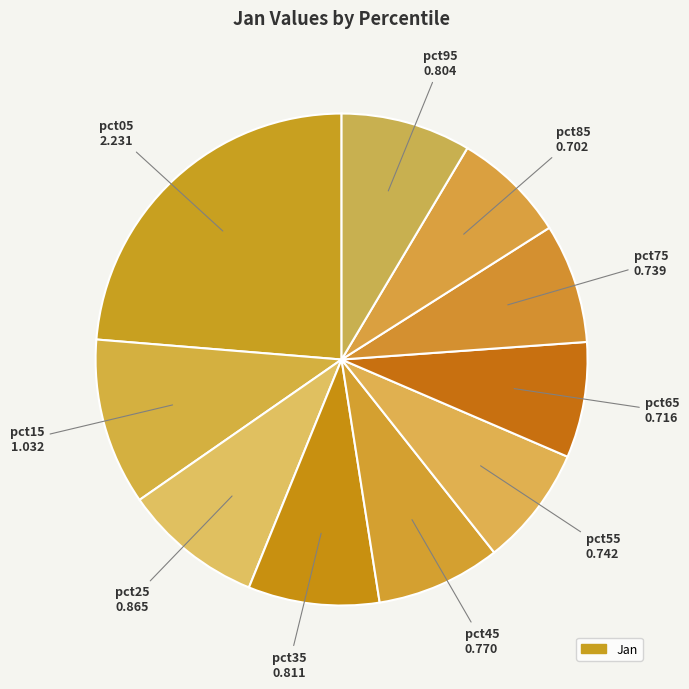

Is it true that pct05 is 35% of the pie?

False